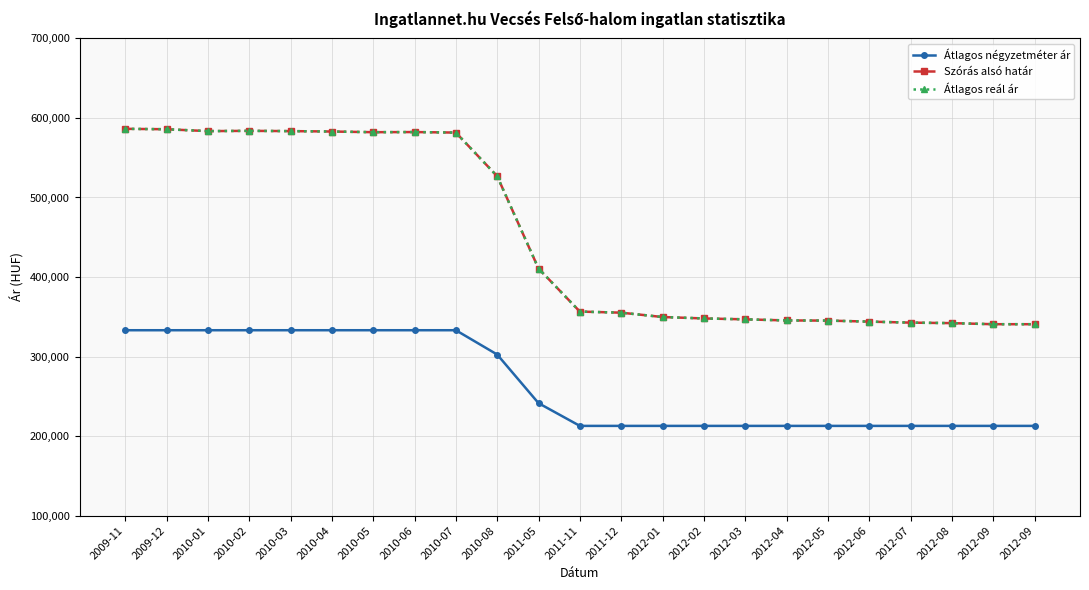

Does the chart have visible grid lines?

Yes